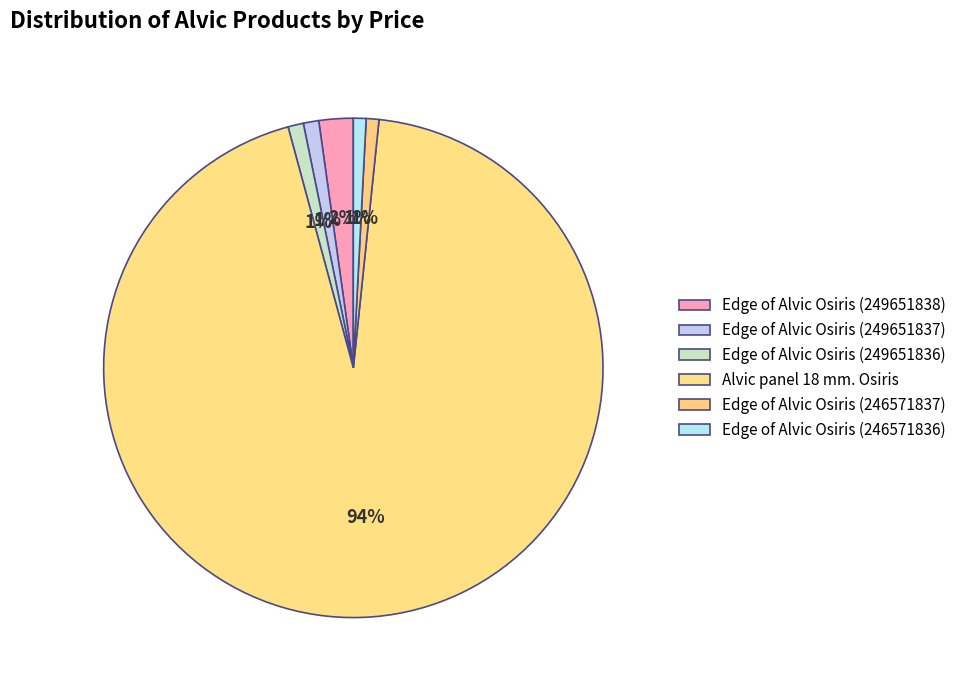

Which slice is the largest?

Alvic panel 18 mm. Osiris